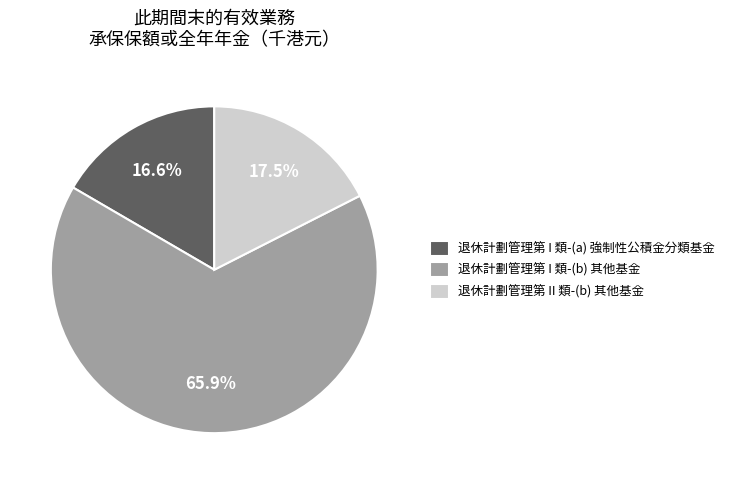

Which category has the biggest portion of the pie?

退休計劃管理第 I 類-(b) 其他基金